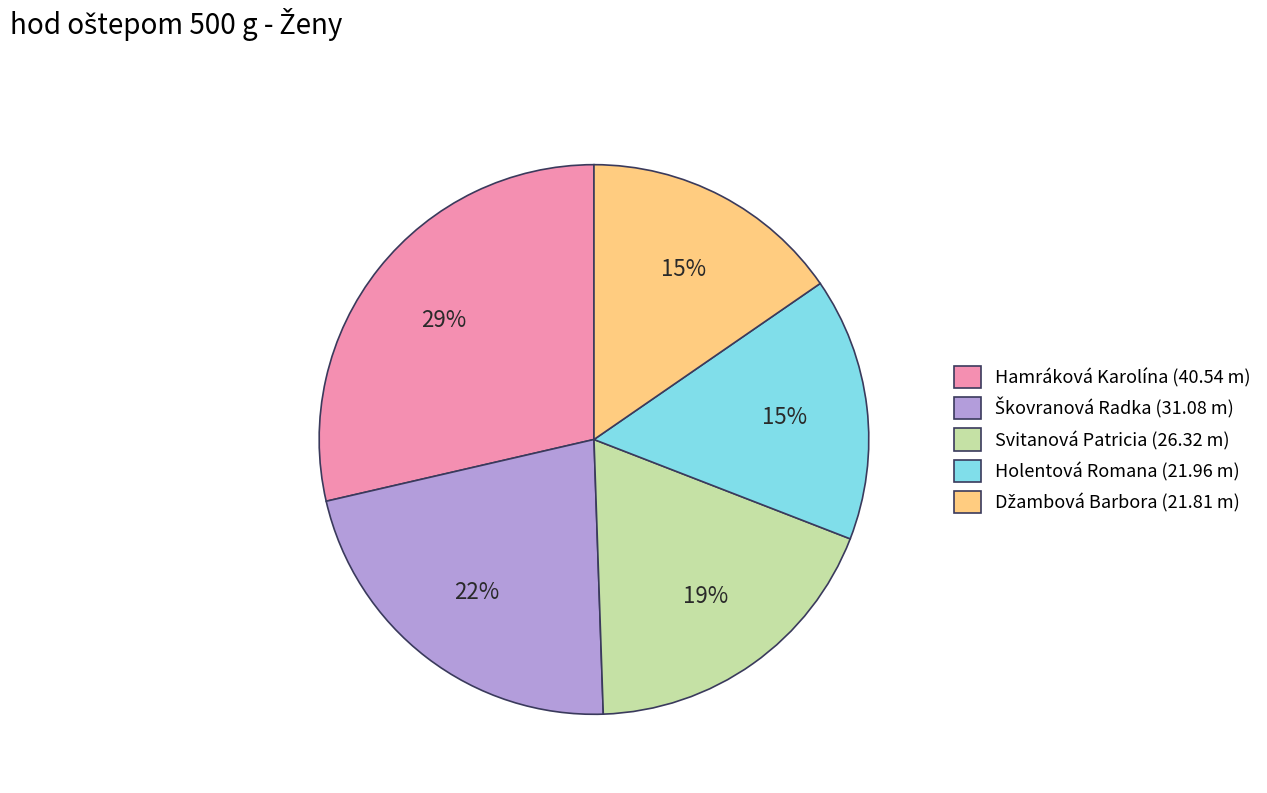

What percentage is the Svitanová Patricia (26.32 m) slice, to the nearest percent?

19%